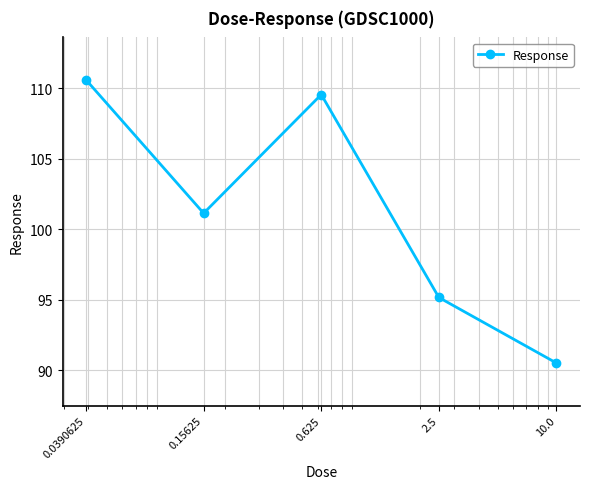

Reading left to right, extract all data points from this chart.

110.6	101.1	109.6	95.2	90.5